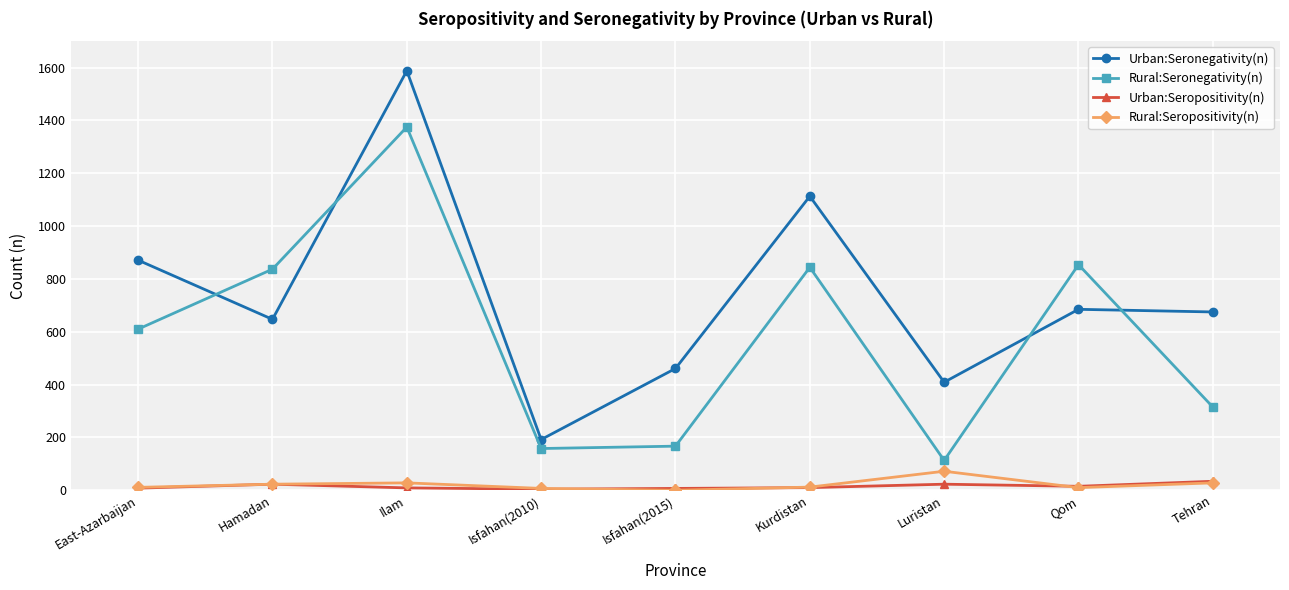

Is this an area chart (filled region under the line)?

No